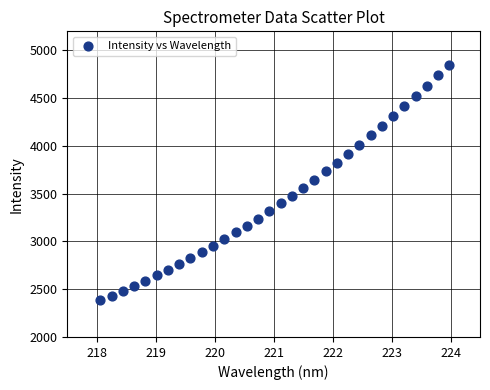

What is the range of X values (max minus min)?

5.9